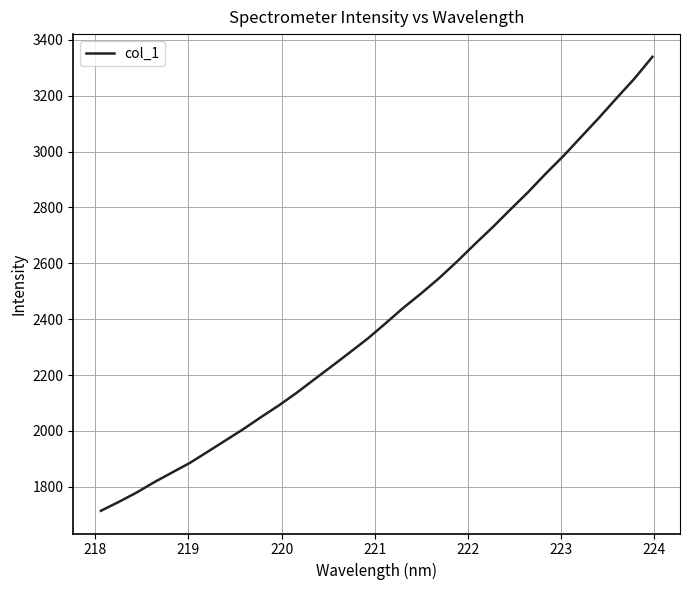

What is the greatest value displayed?

3339.4